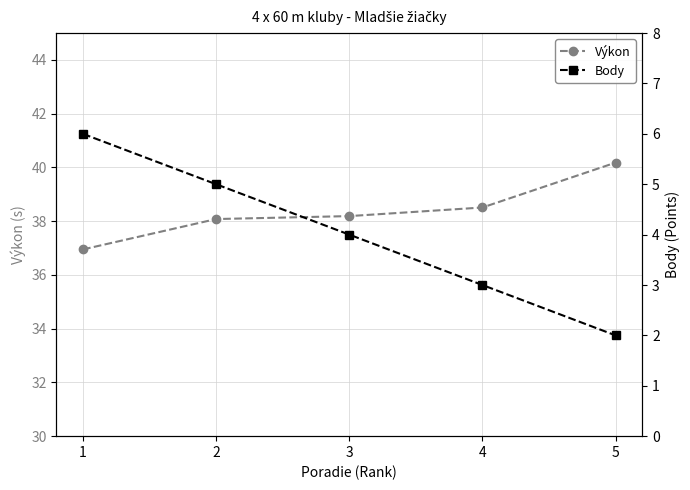

Which series has the largest total across all categories?

Výkon